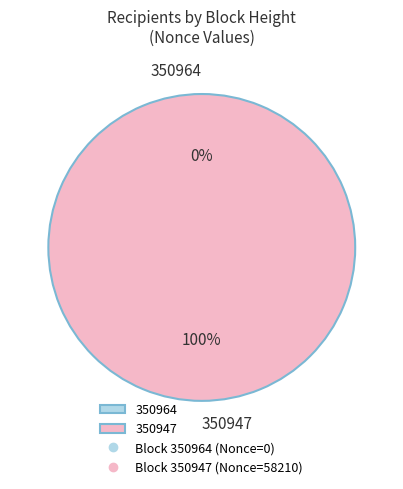

How many segments does this pie chart have?

2